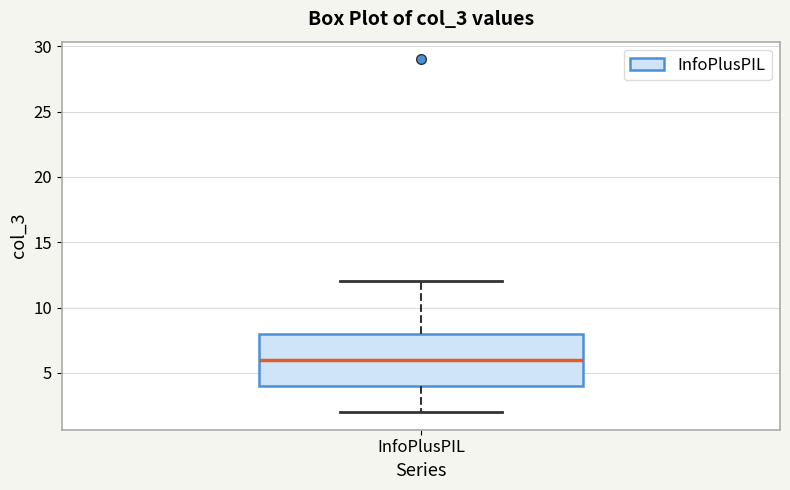

Read this box plot against the y-axis: the position of the median line, the range covered by the box, and the ends of both whiskers. The values are not printed on the chart, so give them approximately, as read against the axis.

median 6, box 4 to 8, whiskers 2 to 12